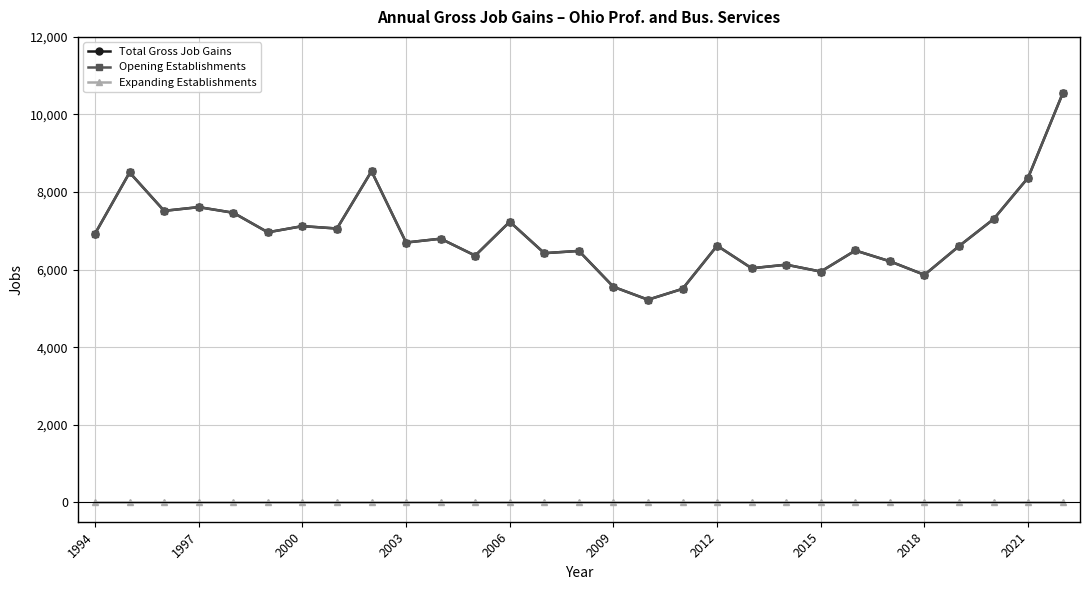

True or false: Expanding Establishments and Opening Establishments cross at least once.

False